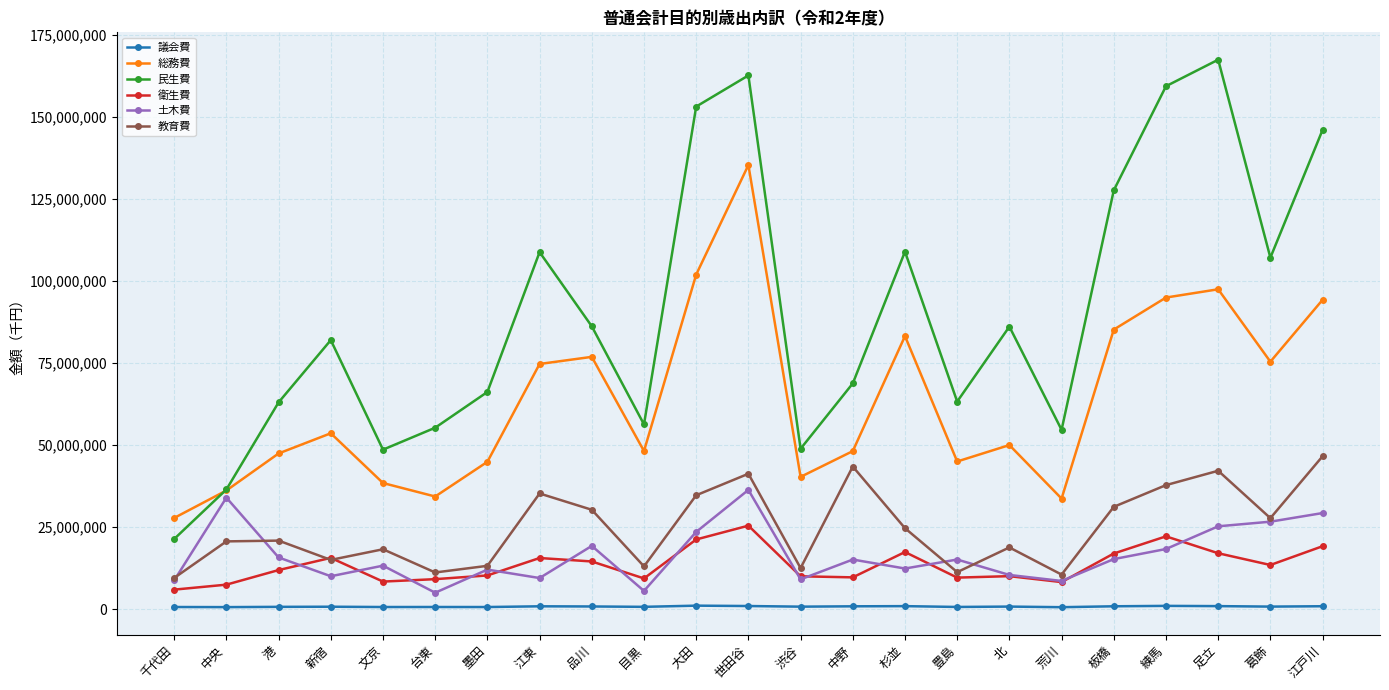

Does the chart display data point markers on the line(s)?

Yes